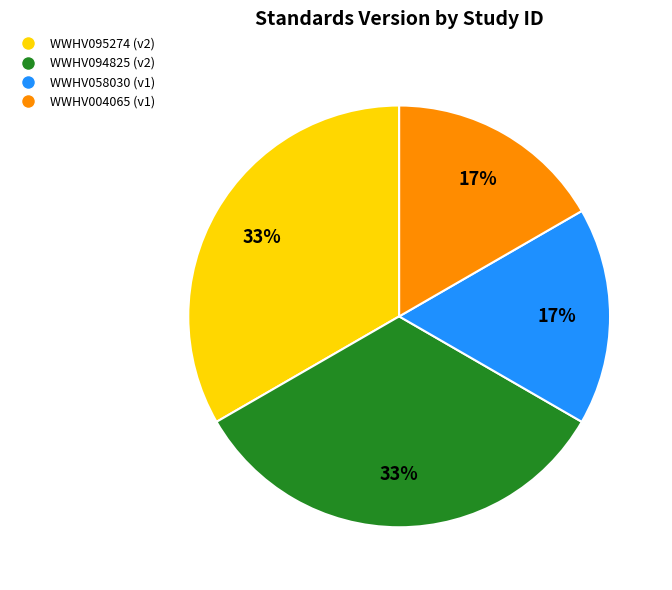

How many segments does this pie chart have?

4